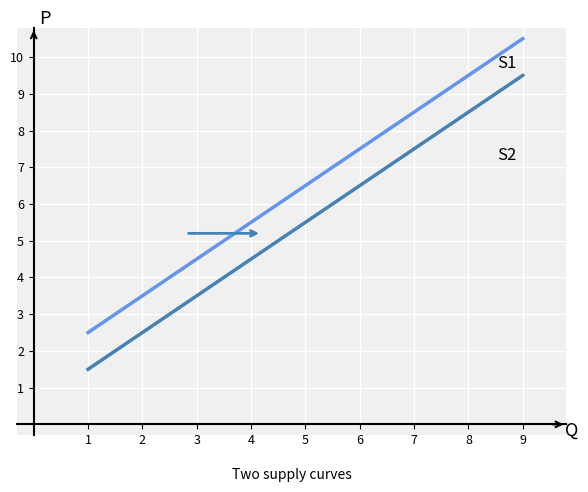

What is the difference between the highest and lowest values at 5?

1.0